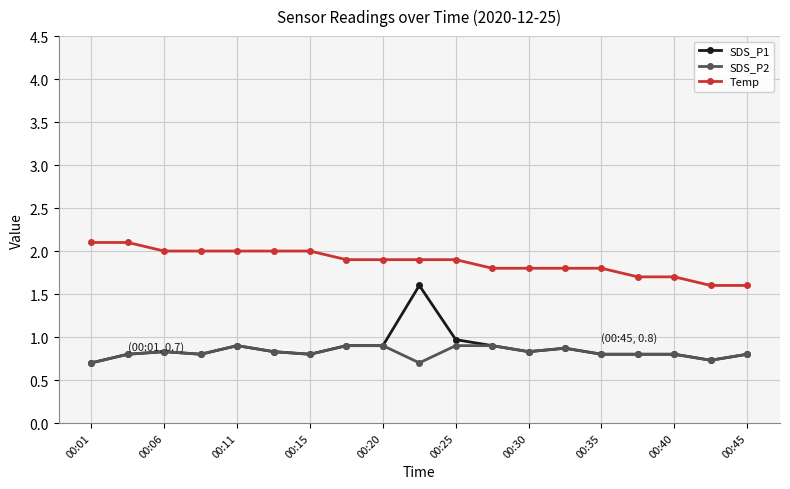

What is the sum of all SDS_P1 values?

16.6